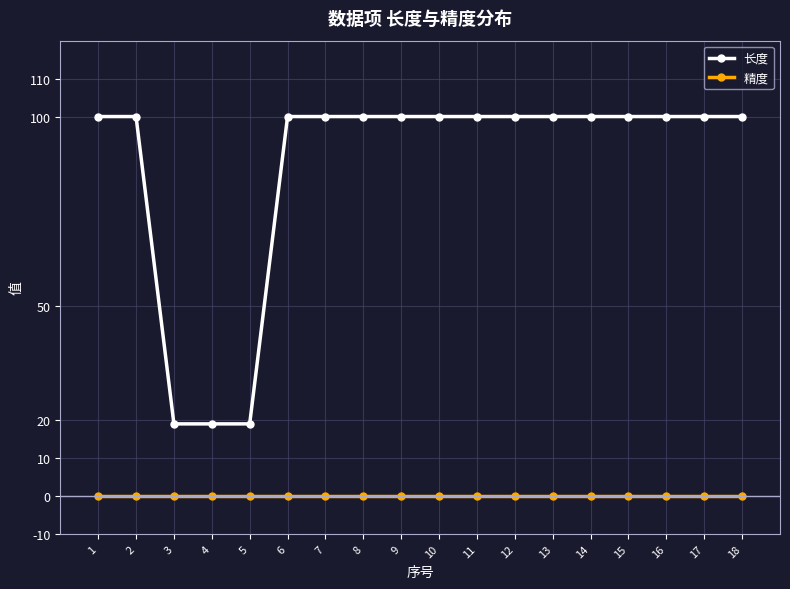

List the series in order of their peak value, highest first.

长度, 精度